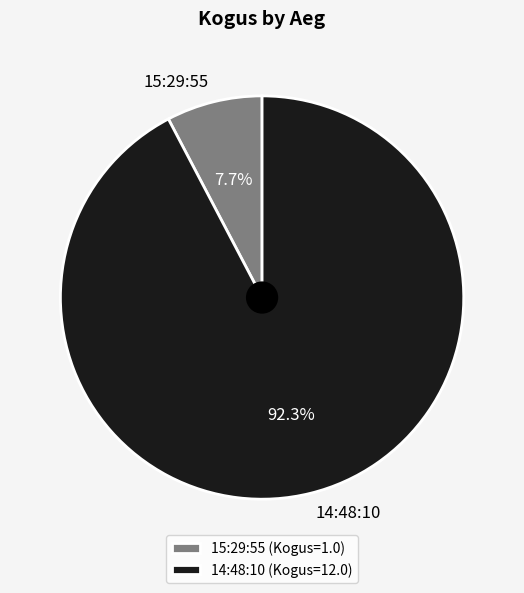

Do 14:48:10 and 15:29:55 together represent more than half of the pie?

Yes